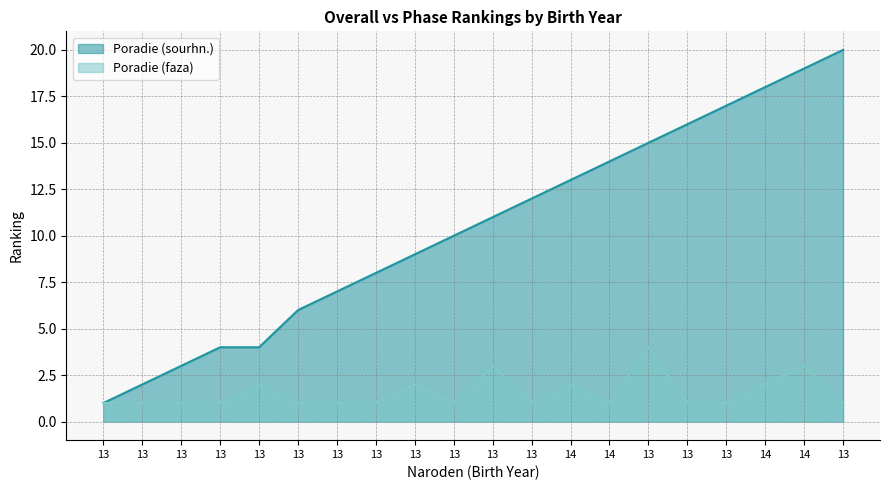

Which series has the widest spread of values?

Poradie (sourhn.)